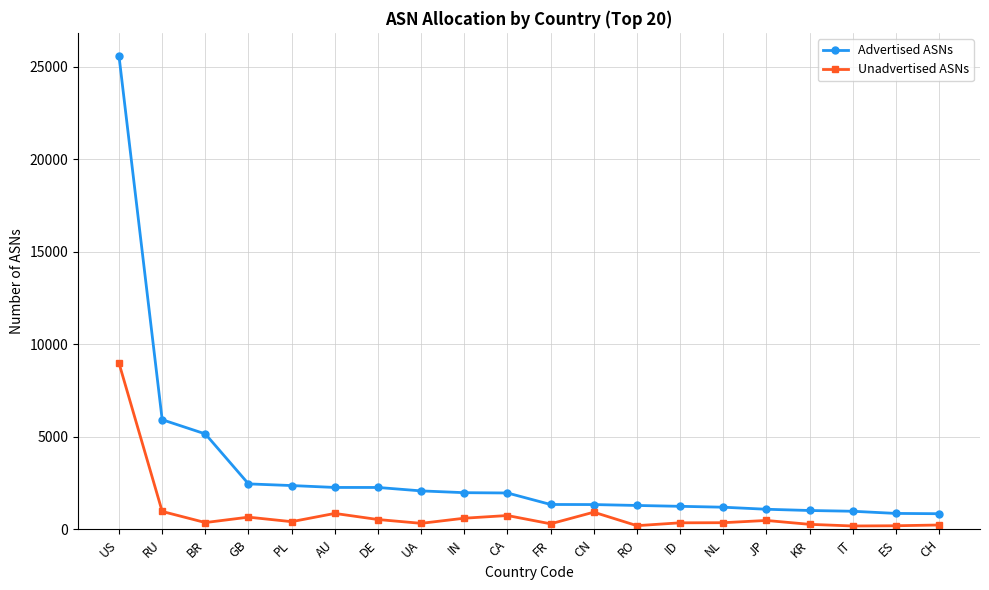

What value does the Advertised ASNs series have at BR, to the nearest 50?

5150